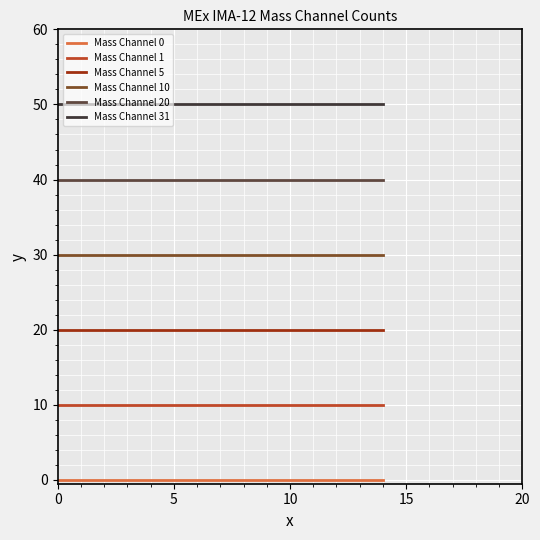

Does the chart display data point markers on the line(s)?

No